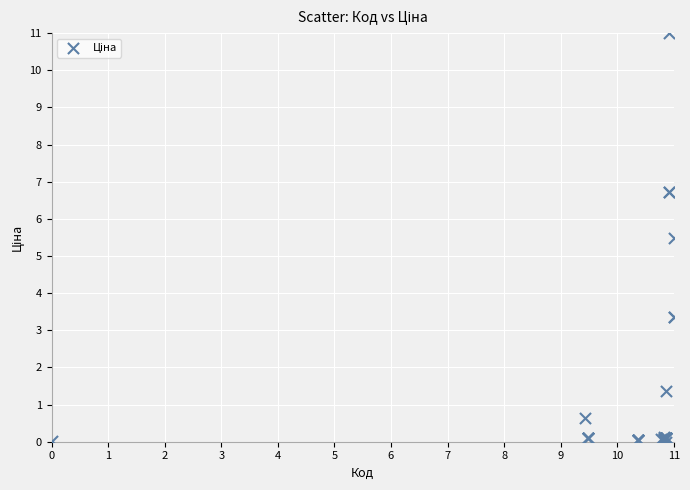

What Y value in the scatter plot is closest to 5?

5.5